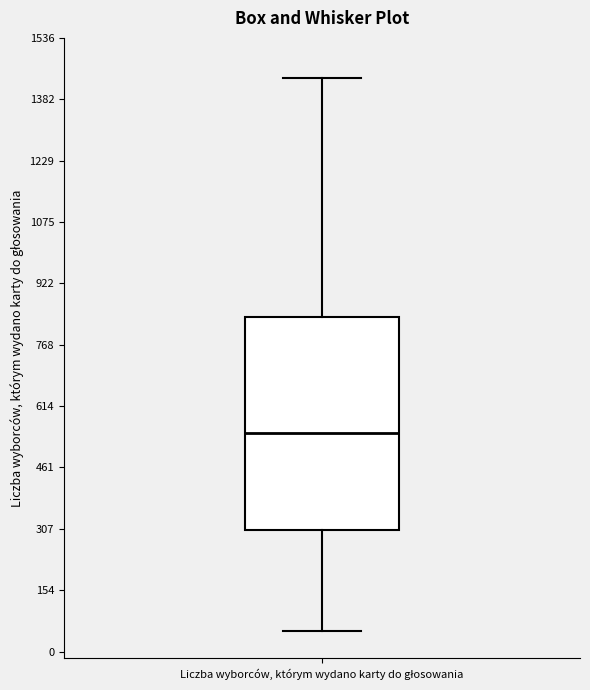

Read this box plot against the y-axis: the position of the median line, the range covered by the box, and the ends of both whiskers. The values are not printed on the chart, so give them approximately, as read against the axis.

median 540, box 300 to 840, whiskers 60 to 1440